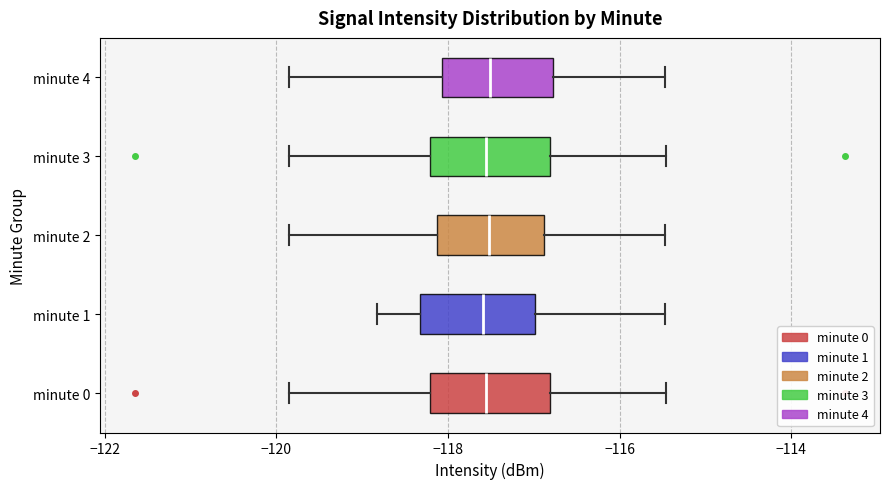

Reading bottom to top, transcribe this box plot: for each box, give where its median line is, the range the box spans, and where its two whiskers end, as read against the x-axis. The values are not printed on the chart, so give them approximately, as read against the axis.

minute 0: median -117.6, box -118.2 to -116.8, whiskers -119.8 to -115.4
minute 1: median -117.6, box -118.4 to -117.0, whiskers -118.8 to -115.4
minute 2: median -117.6, box -118.2 to -116.8, whiskers -119.8 to -115.4
minute 3: median -117.6, box -118.2 to -116.8, whiskers -119.8 to -115.4
minute 4: median -117.6, box -118.0 to -116.8, whiskers -119.8 to -115.4